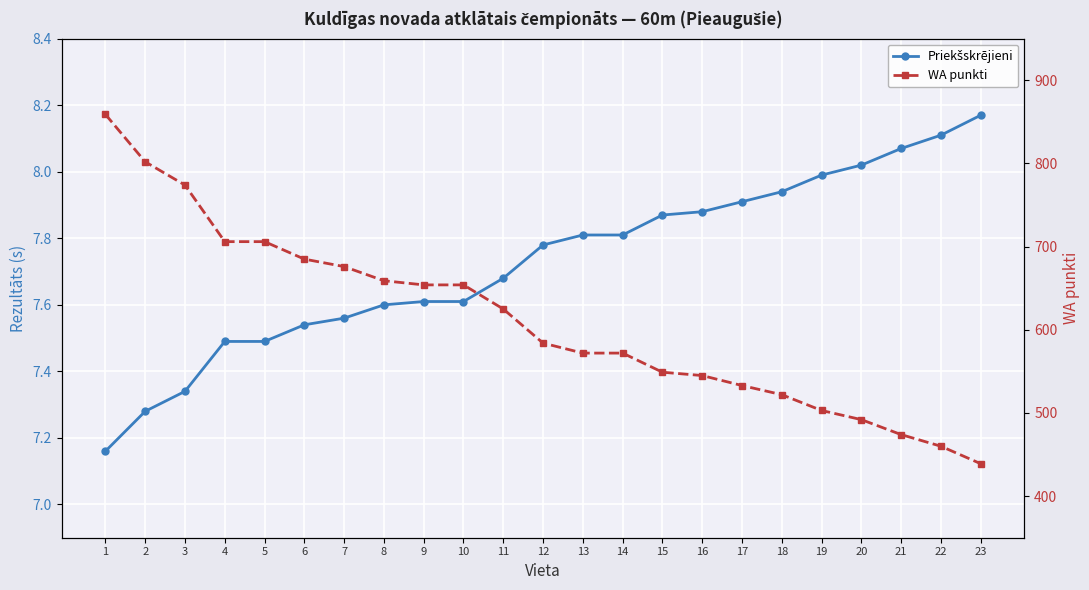

Between 8 and 19, which is larger?

19